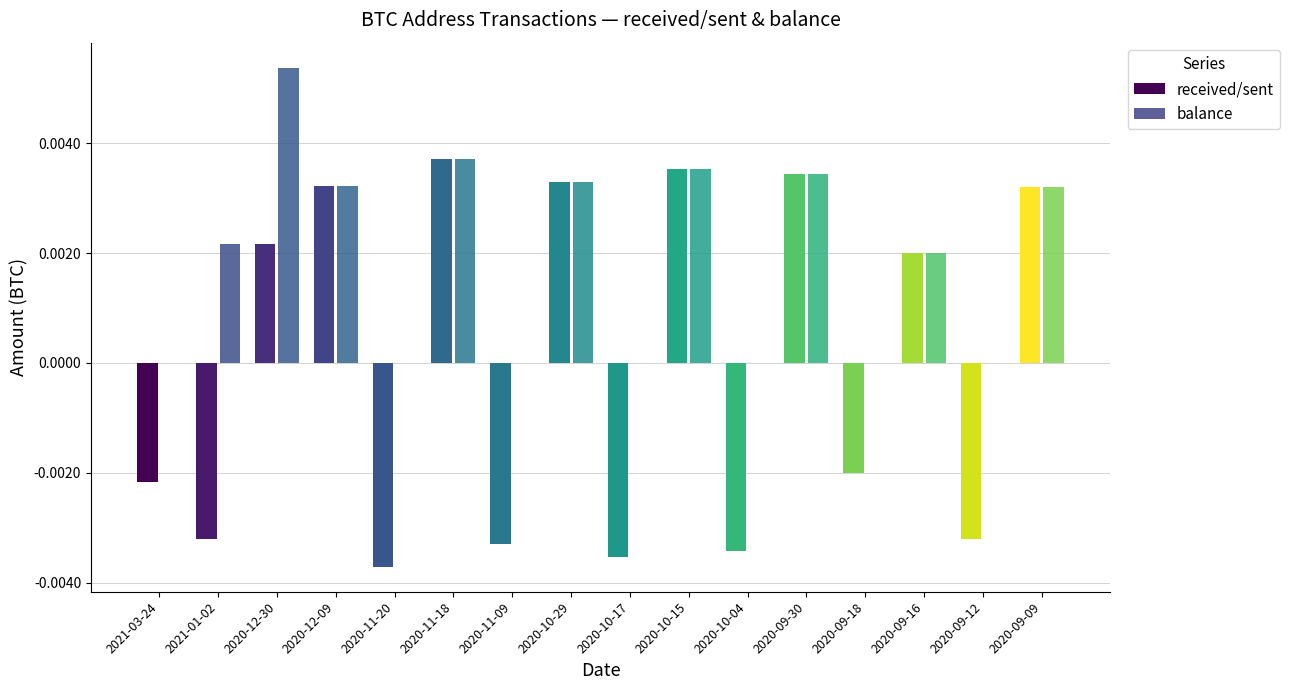

The received/sent series shows -0.0 at 2020-10-04. True or false?

False